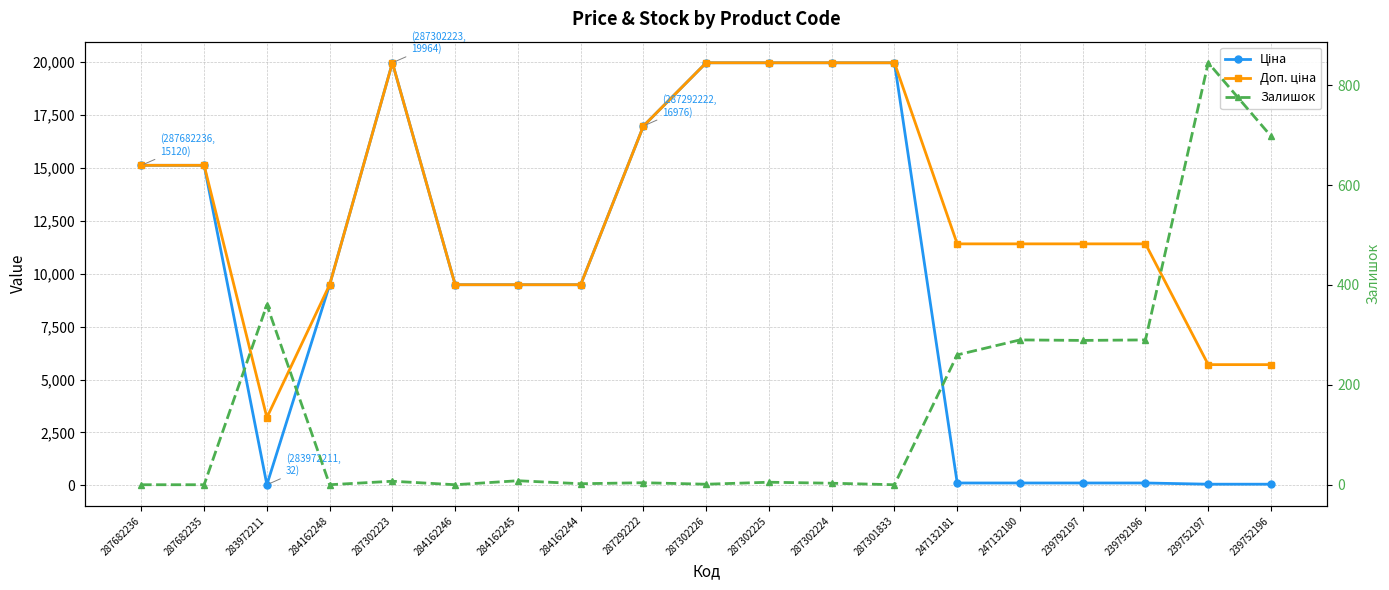

Which series changed the most between 239792196 and 239752197?

Доп. ціна